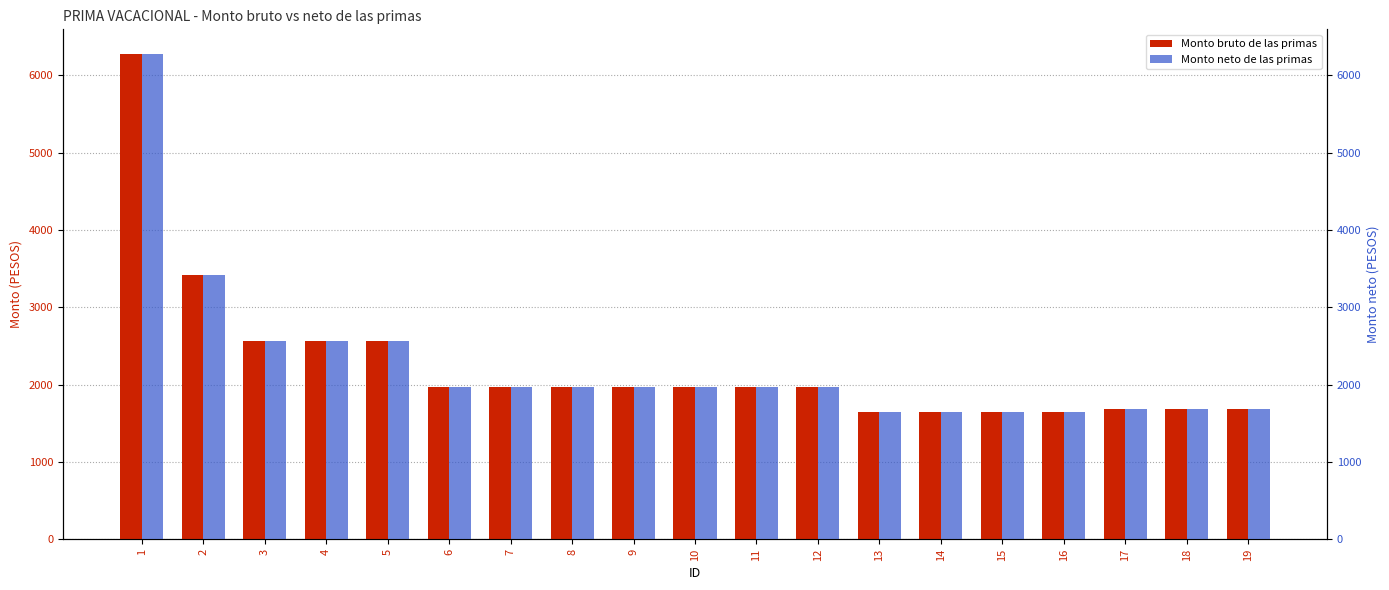

The Monto neto de las primas series shows 2996.9 at 19. True or false?

False